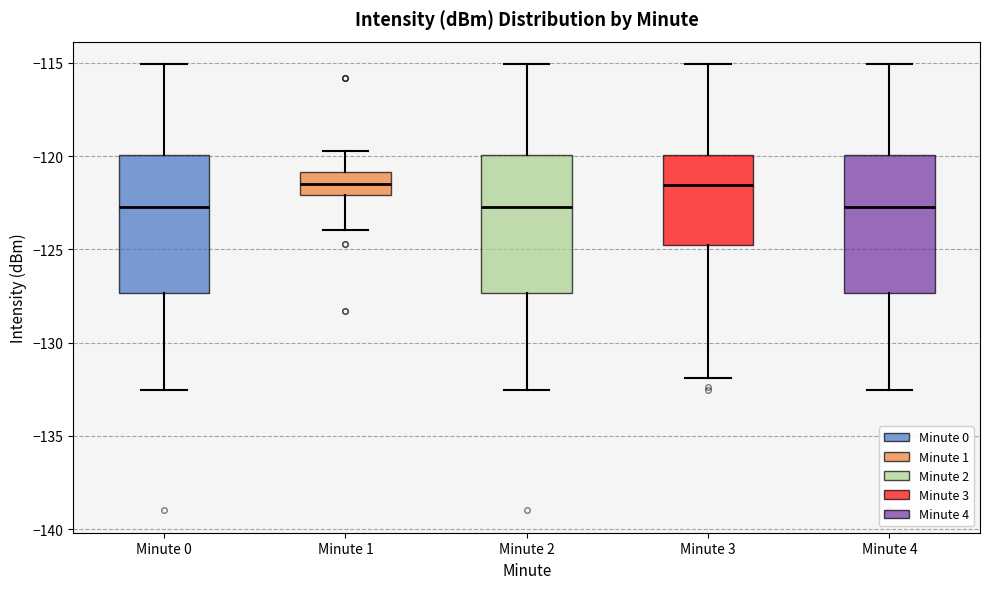

Reading left to right, transcribe this box plot: for each box, give where its median line is, the range the box spans, and where its two whiskers end, as read against the y-axis. The values are not printed on the chart, so give them approximately, as read against the axis.

Minute 0: median -122.5, box -127.5 to -120.0, whiskers -132.5 to -115.0
Minute 1: median -121.5, box -122.0 to -121.0, whiskers -124.0 to -119.5
Minute 2: median -122.5, box -127.5 to -120.0, whiskers -132.5 to -115.0
Minute 3: median -121.5, box -125.0 to -120.0, whiskers -132.0 to -115.0
Minute 4: median -122.5, box -127.5 to -120.0, whiskers -132.5 to -115.0